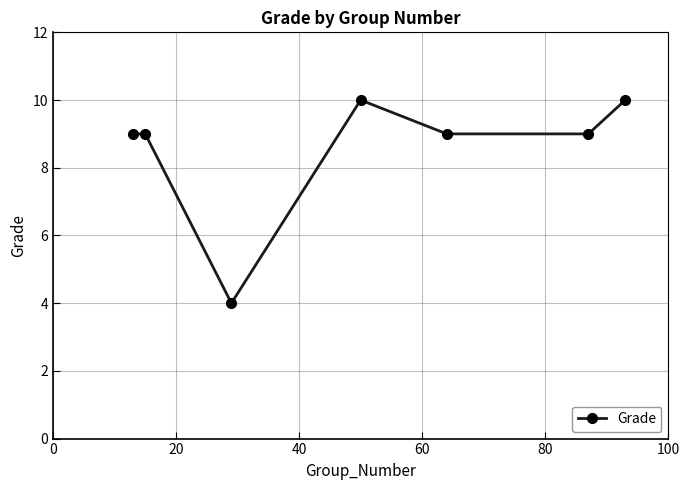

What is the value of the 6th point from the left?

9